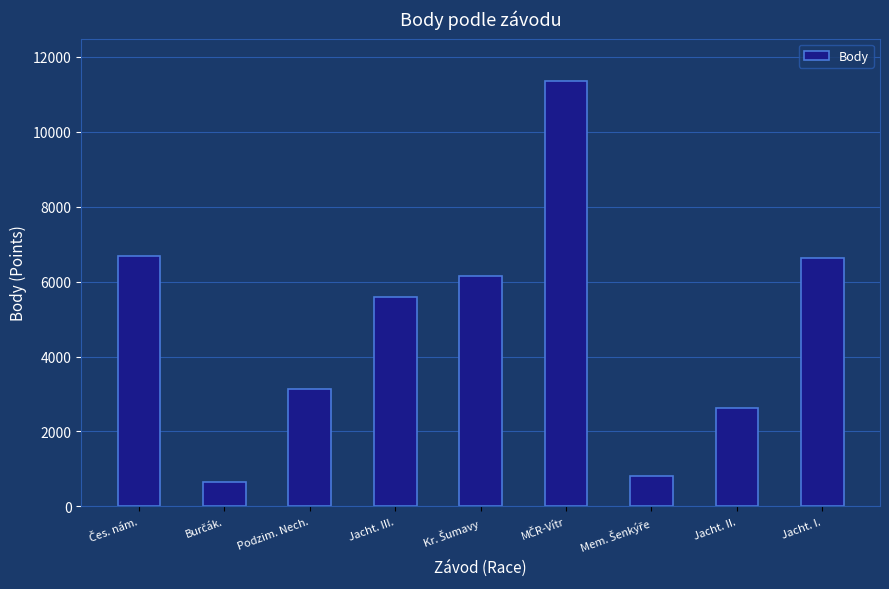

What is the difference between the second highest and second lowest values?

5879